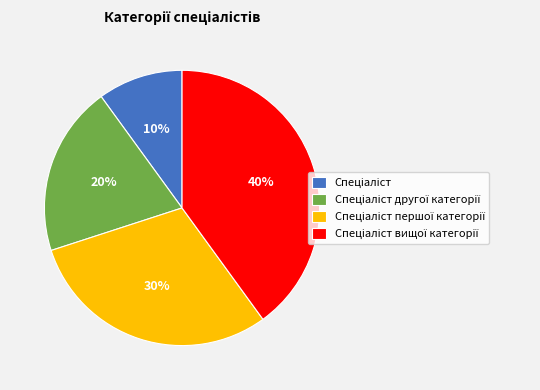

Is there any slice that represents more than half of the pie?

No